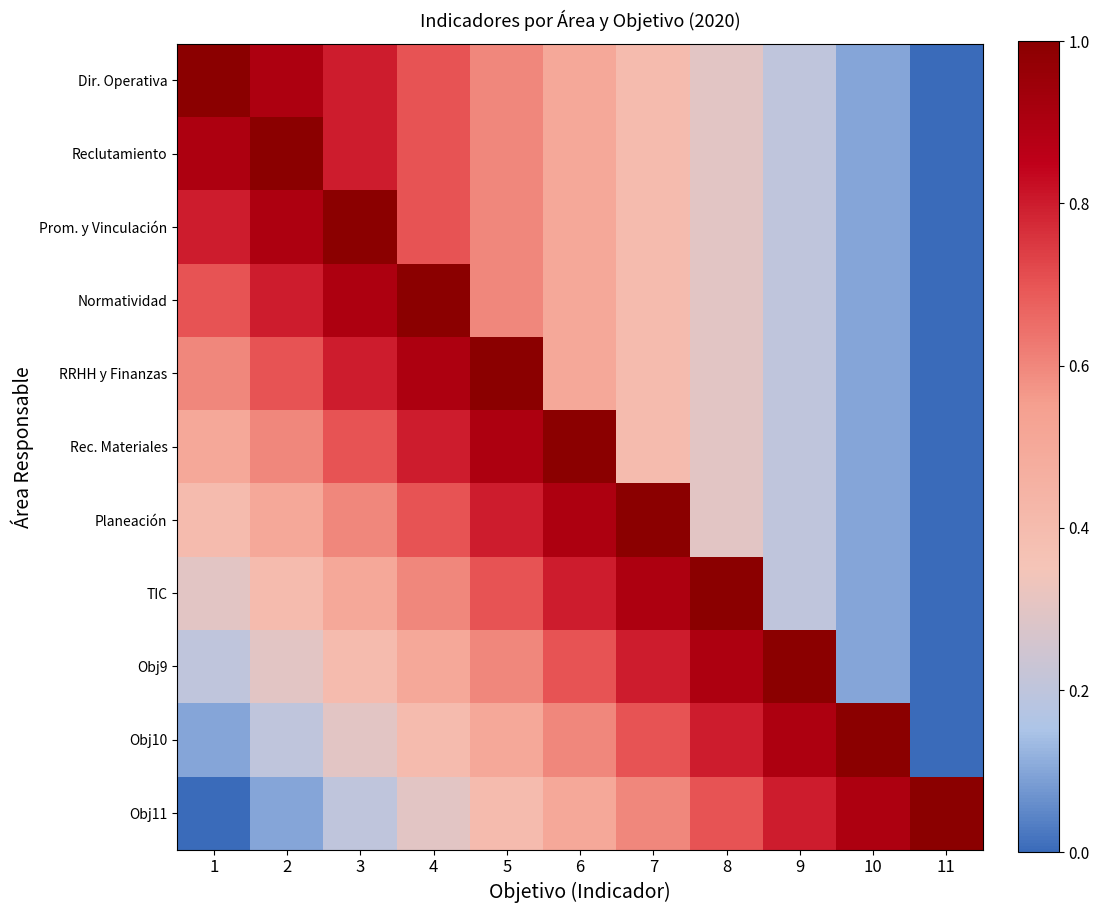

Reading right to left, list all the values displayed in this chart.

Dir. Operativa: 11=0.0	10=0.1	9=0.2	8=0.3	7=0.4	6=0.5	5=0.6	4=0.7	3=0.8	2=0.9	1=1.0
Reclutamiento: 11=0.0	10=0.1	9=0.2	8=0.3	7=0.4	6=0.5	5=0.6	4=0.7	3=0.8	2=1.0	1=0.9
Prom. y Vinculación: 11=0.0	10=0.1	9=0.2	8=0.3	7=0.4	6=0.5	5=0.6	4=0.7	3=1.0	2=0.9	1=0.8
Normatividad: 11=0.0	10=0.1	9=0.2	8=0.3	7=0.4	6=0.5	5=0.6	4=1.0	3=0.9	2=0.8	1=0.7
RRHH y Finanzas: 11=0.0	10=0.1	9=0.2	8=0.3	7=0.4	6=0.5	5=1.0	4=0.9	3=0.8	2=0.7	1=0.6
Rec. Materiales: 11=0.0	10=0.1	9=0.2	8=0.3	7=0.4	6=1.0	5=0.9	4=0.8	3=0.7	2=0.6	1=0.5
Planeación: 11=0.0	10=0.1	9=0.2	8=0.3	7=1.0	6=0.9	5=0.8	4=0.7	3=0.6	2=0.5	1=0.4
TIC: 11=0.0	10=0.1	9=0.2	8=1.0	7=0.9	6=0.8	5=0.7	4=0.6	3=0.5	2=0.4	1=0.3
Obj9: 11=0.0	10=0.1	9=1.0	8=0.9	7=0.8	6=0.7	5=0.6	4=0.5	3=0.4	2=0.3	1=0.2
Obj10: 11=0.0	10=1.0	9=0.9	8=0.8	7=0.7	6=0.6	5=0.5	4=0.4	3=0.3	2=0.2	1=0.1
Obj11: 11=1.0	10=0.9	9=0.8	8=0.7	7=0.6	6=0.5	5=0.4	4=0.3	3=0.2	2=0.1	1=0.0